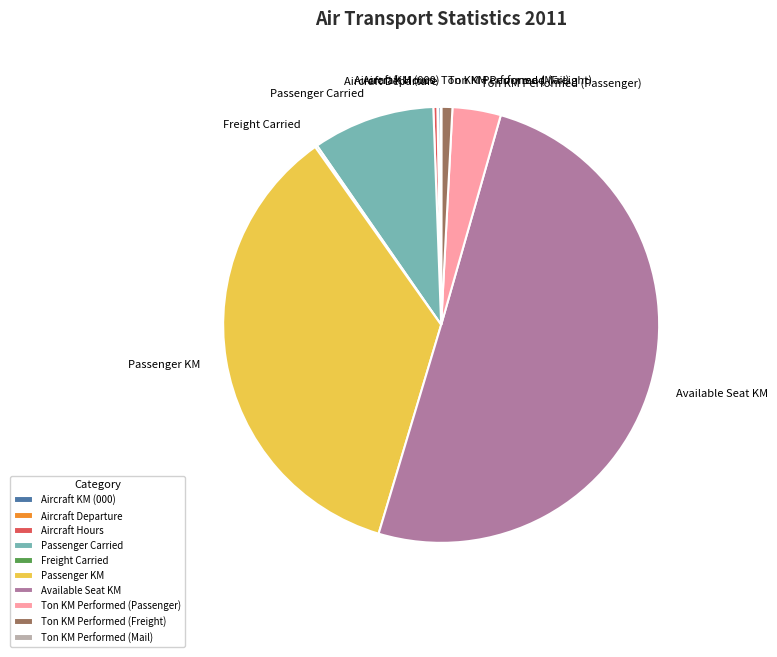

Does Passenger KM represent more than half of the total?

No